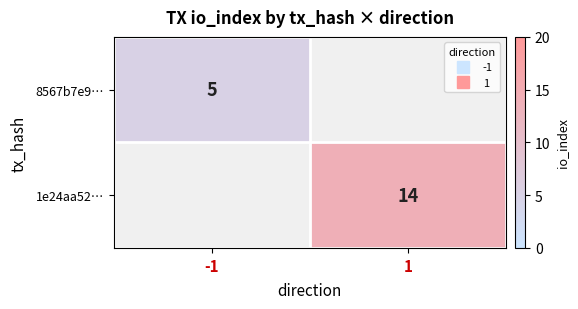

Is the value of 1e24aa52… at 1 greater than the value of 8567b7e9… at 1?

No